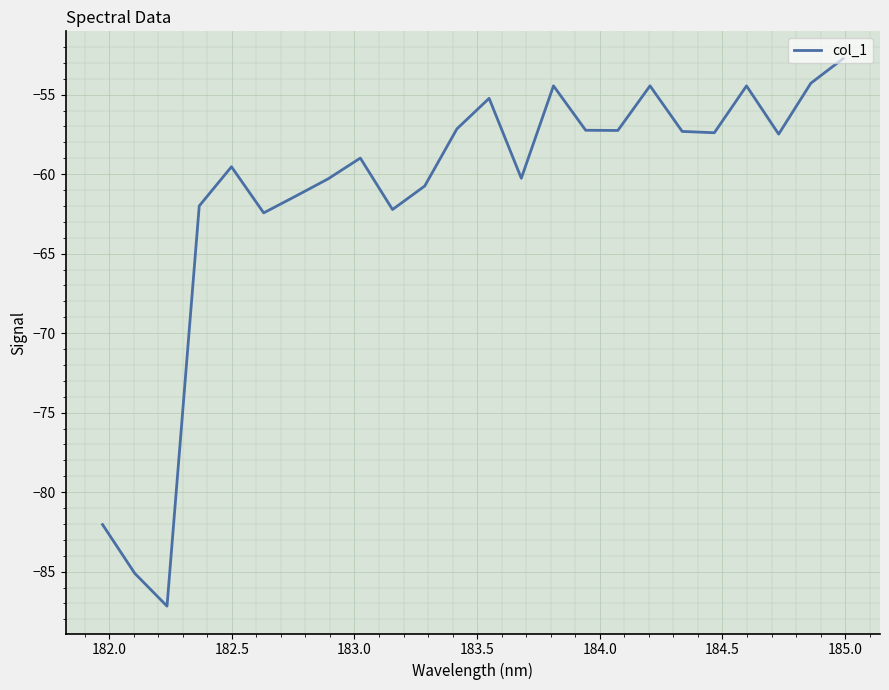

What is the maximum value shown in the chart?

-52.7